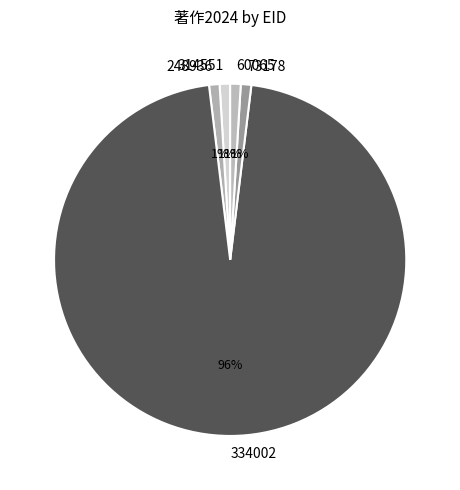

The 60065 slice represents 11% of the pie. True or false?

False